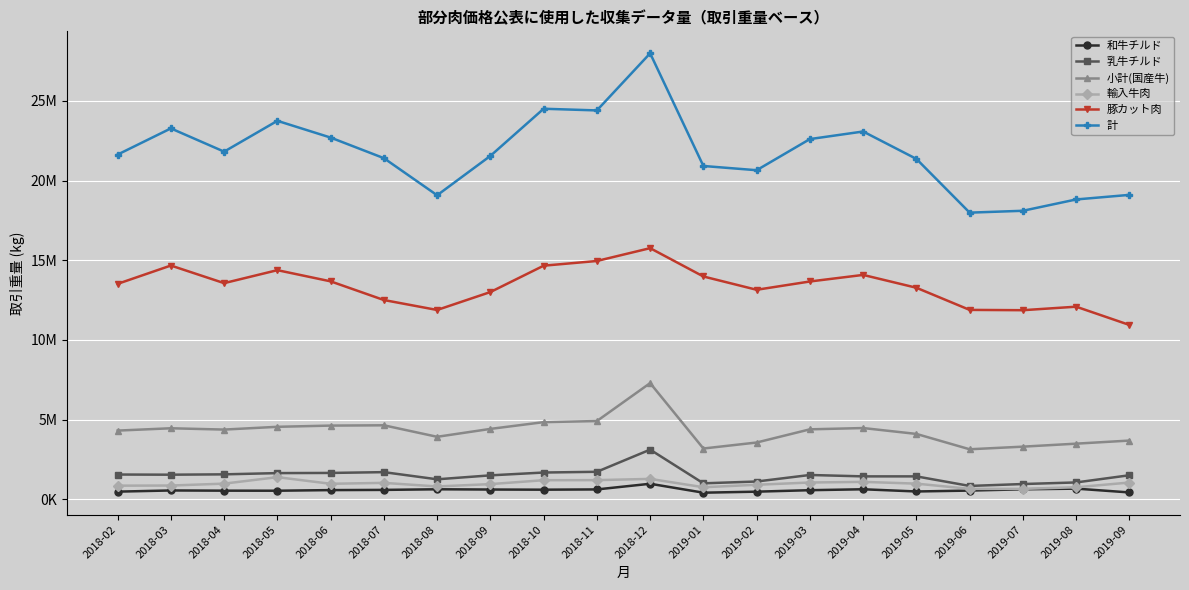

Is this an area chart (filled region under the line)?

No